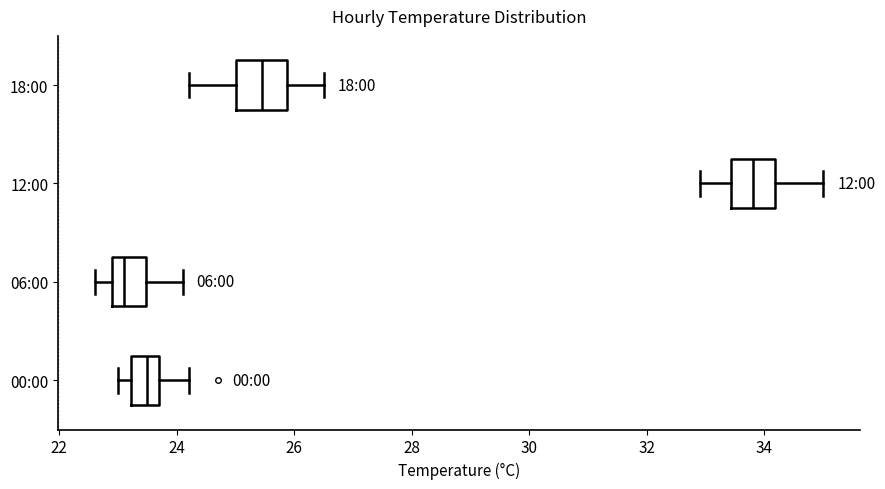

Which box has the furthest to the left median line?

06:00